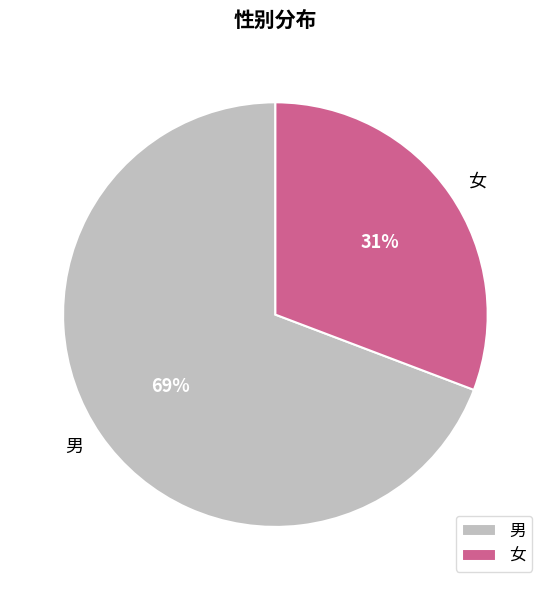

Is the sum of 男 and 女 greater than half?

Yes